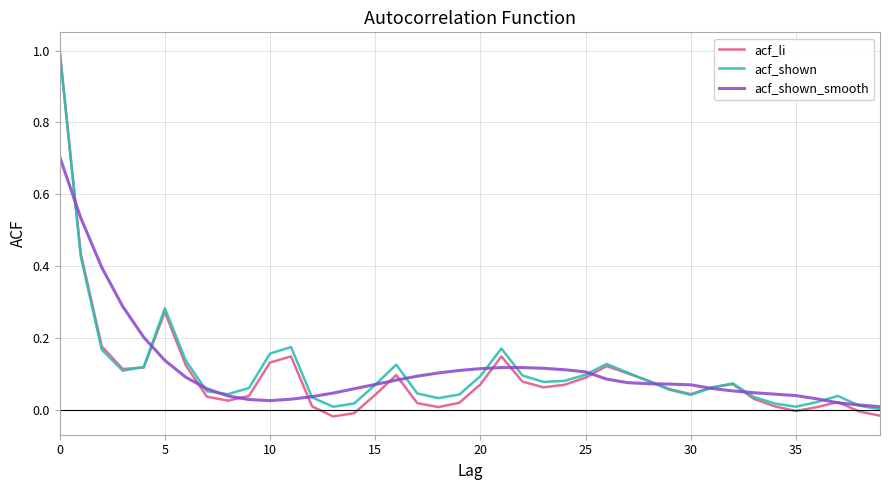

What is the sum of all acf_li values?

3.9